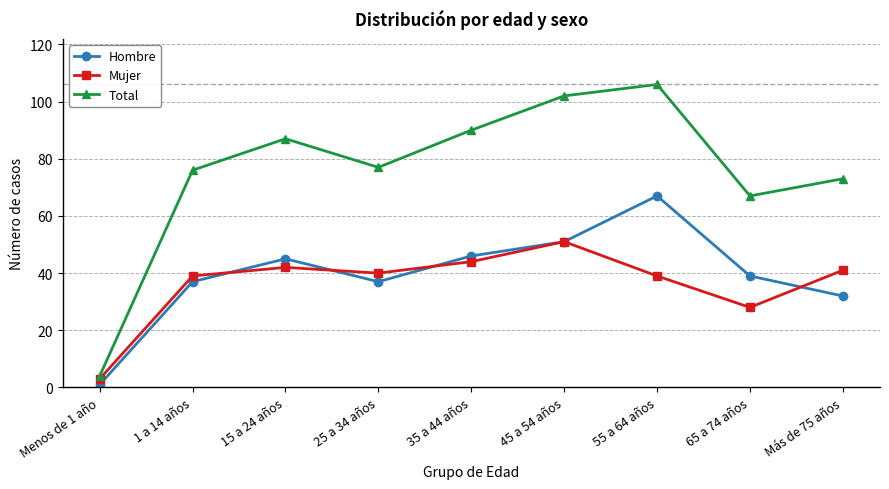

At which category does Mujer reach its first local peak?

15 a 24 años